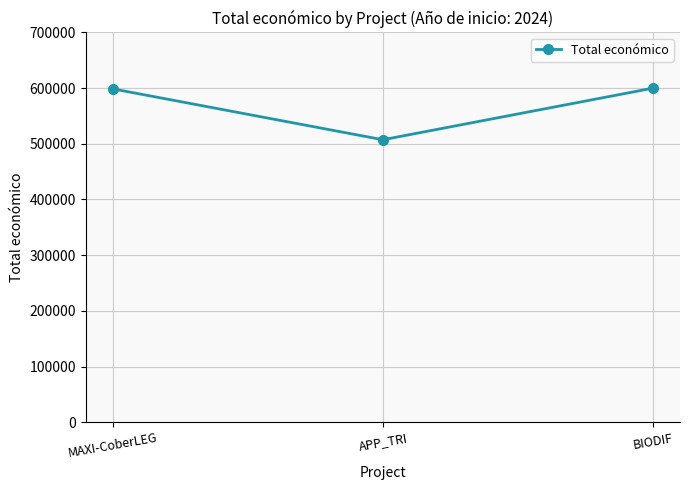

What is the smallest value displayed?

507255